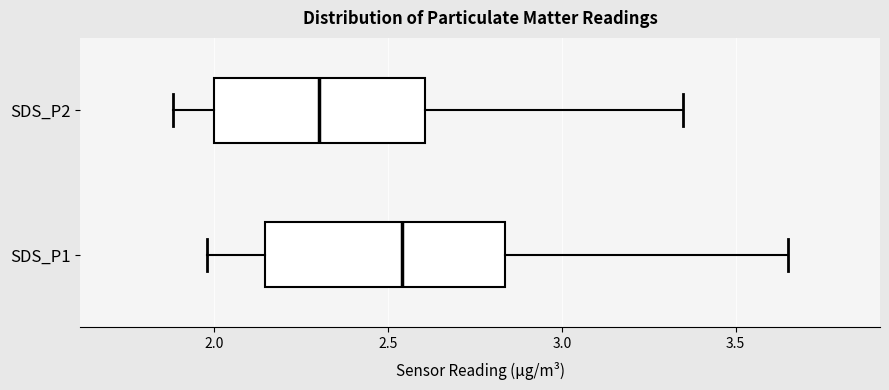

Reading bottom to top, read every box against the x-axis: the position of its median line, the range the box covers, and the ends of its whiskers. The values are not printed on the chart, so give them approximately, as read against the axis.

SDS_P1: median 2.55, box 2.15 to 2.85, whiskers 2.00 to 3.65
SDS_P2: median 2.30, box 2.00 to 2.60, whiskers 1.90 to 3.35